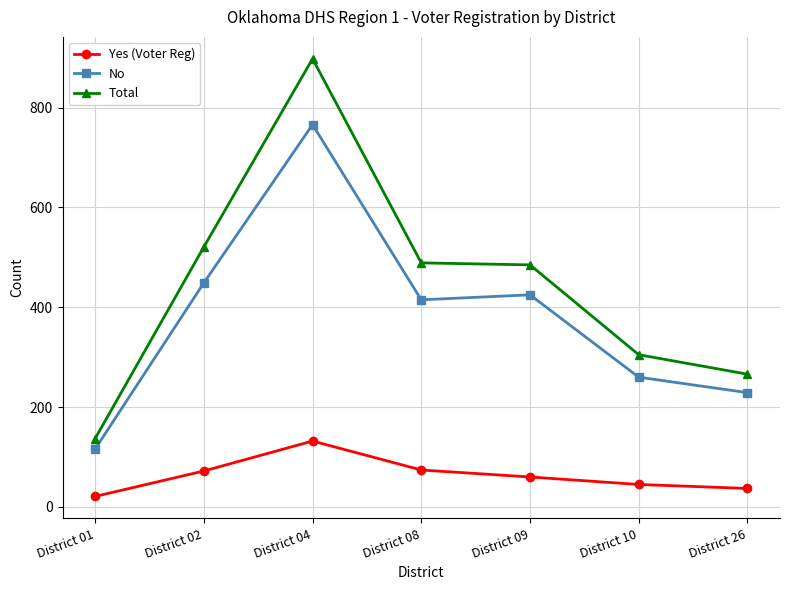

Rank the series by their maximum value, from highest to lowest.

Total, No, Yes (Voter Reg)